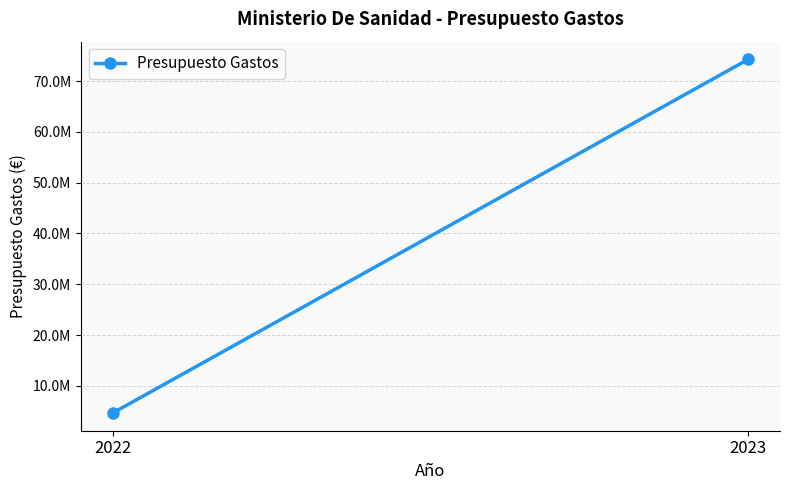

Reading left to right, extract all data points from this chart.

2022=4635000	2023=74275000